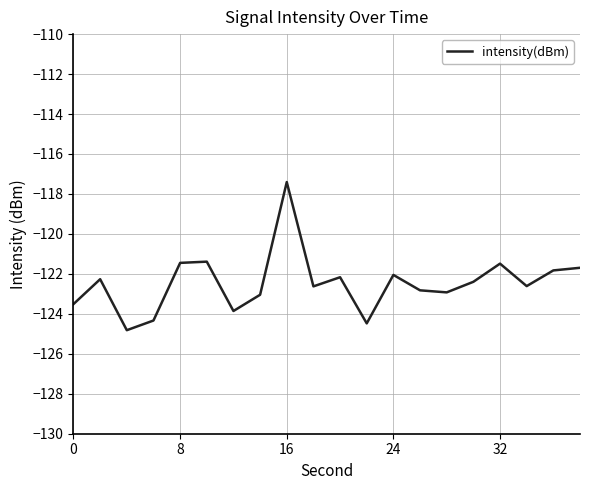

What is the minimum value shown in the chart?

-124.8